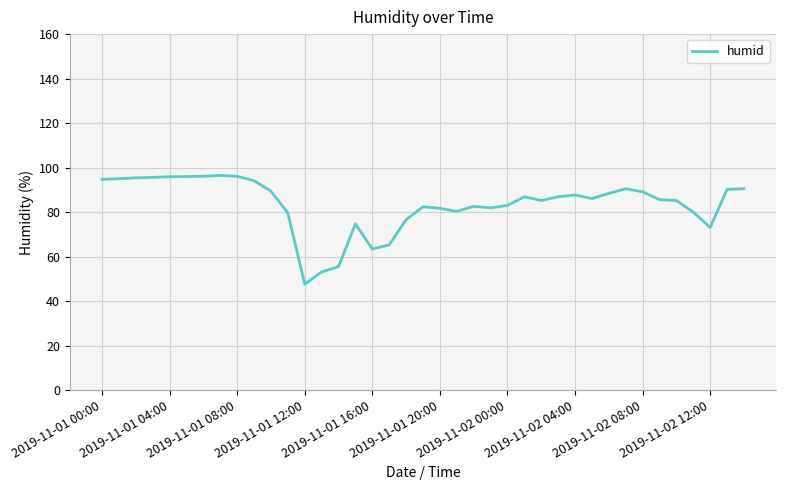

What is the minimum value shown in the chart?

47.6